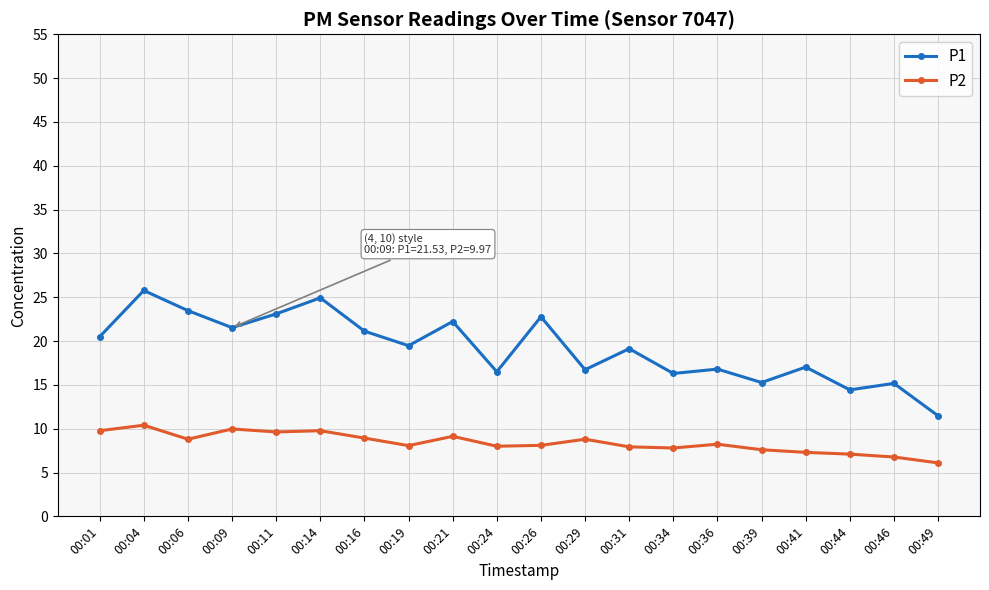

Which series has the largest total across all categories?

P1